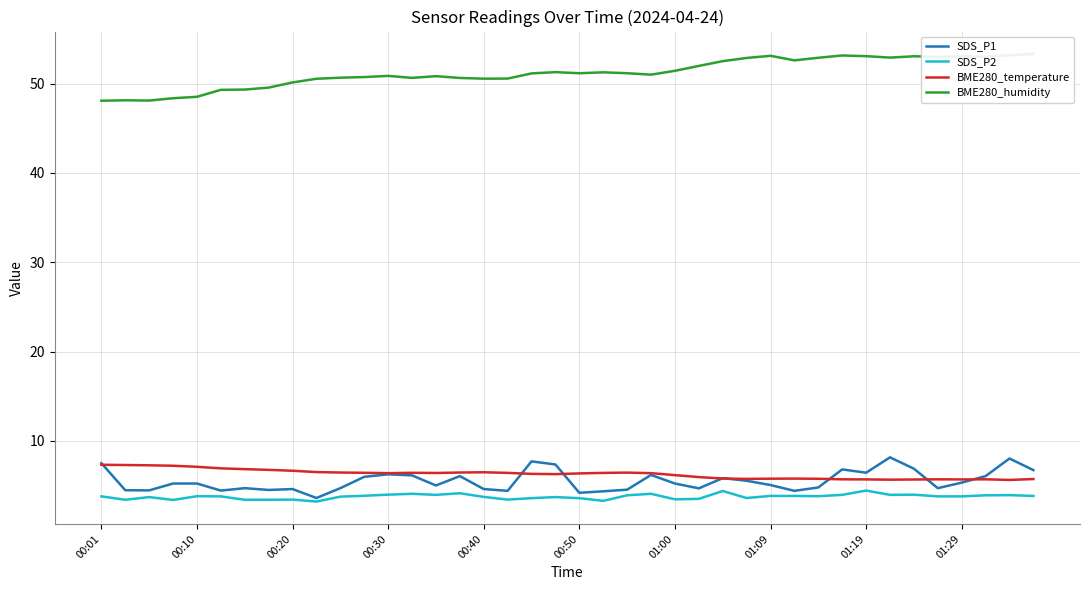

At which category is the sum across all series the highest?

38